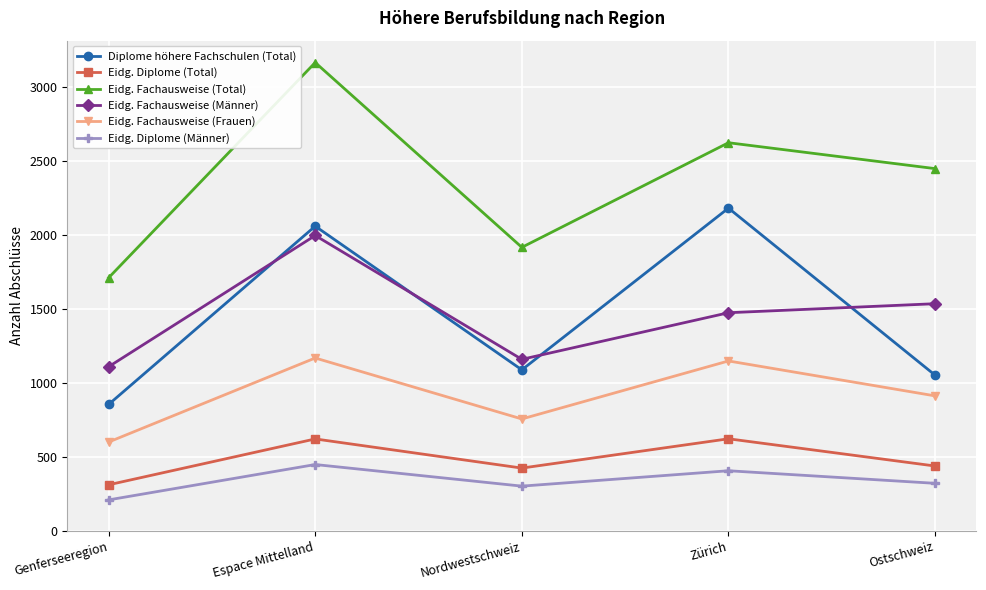

What are all the series names shown in the legend?

Diplome höhere Fachschulen (Total), Eidg. Diplome (Total), Eidg. Fachausweise (Total), Eidg. Fachausweise (Männer), Eidg. Fachausweise (Frauen), Eidg. Diplome (Männer)